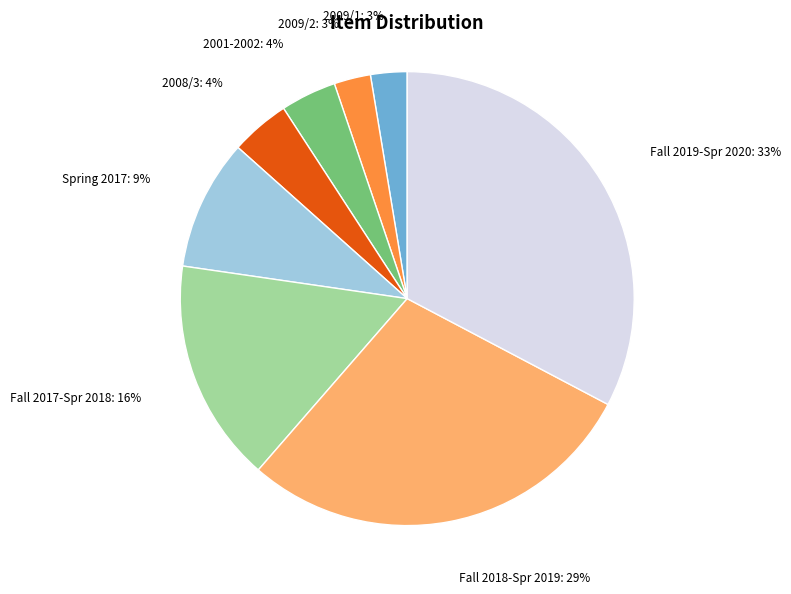

Count the number of slices in the pie.

8